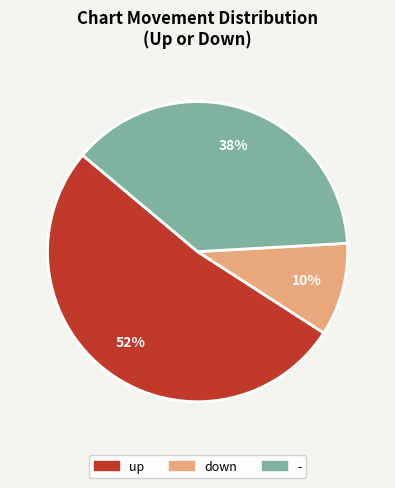

Is up the majority of the pie?

Yes